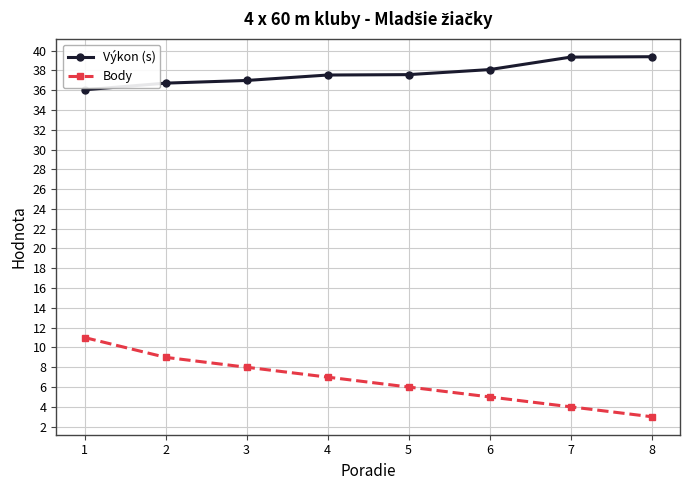

What is the value of the Výkon (s) point at the 7th from the left?

39.3